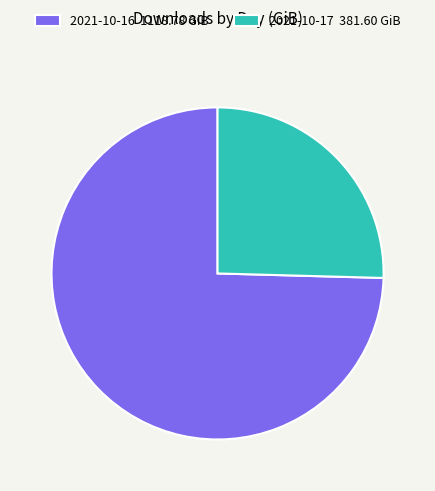

Combined, do 2021-10-17 381.60 GiB and 2021-10-16 1118.78 GiB account for over 50%?

Yes